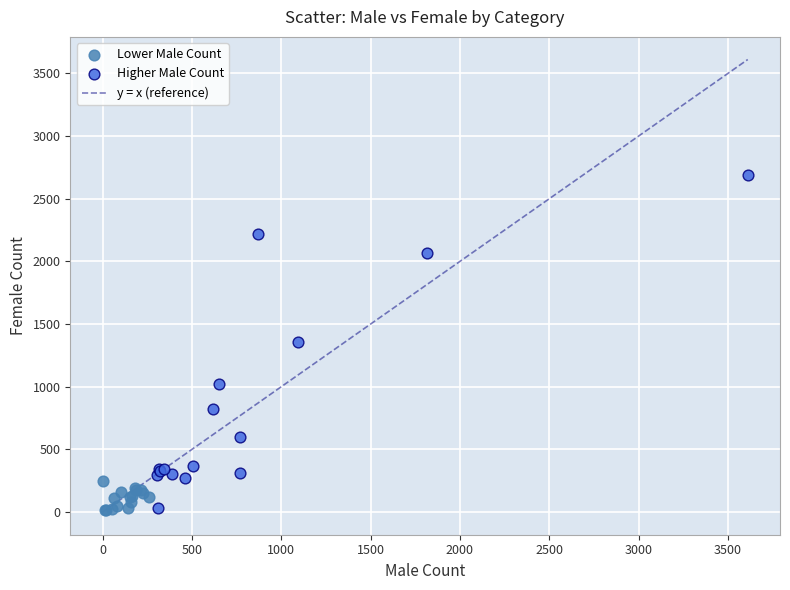

Which series contains the highest Y value?

Higher Male Count